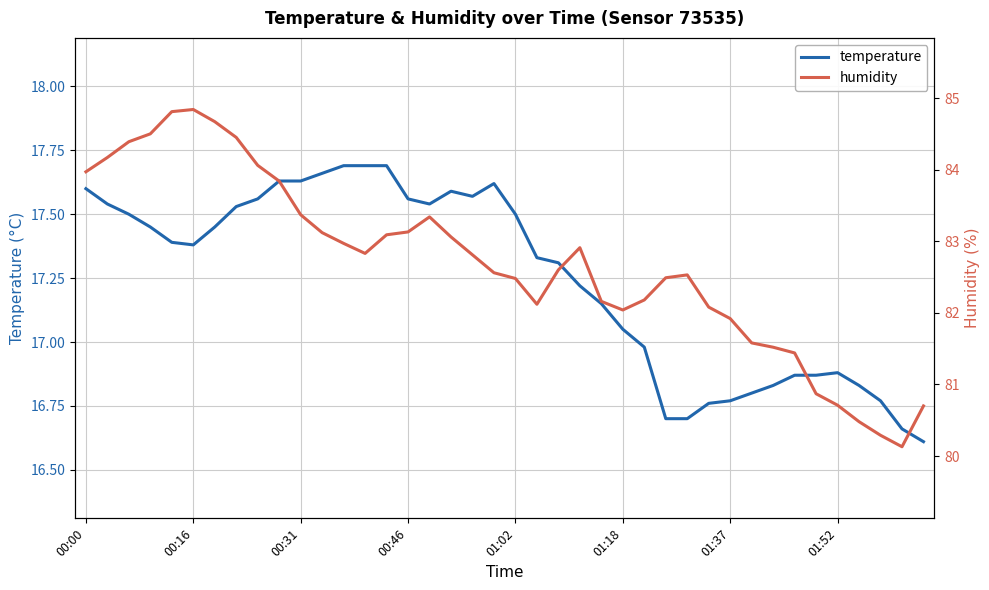

True or false: temperature has more than 0 points higher than both neighbors.

True